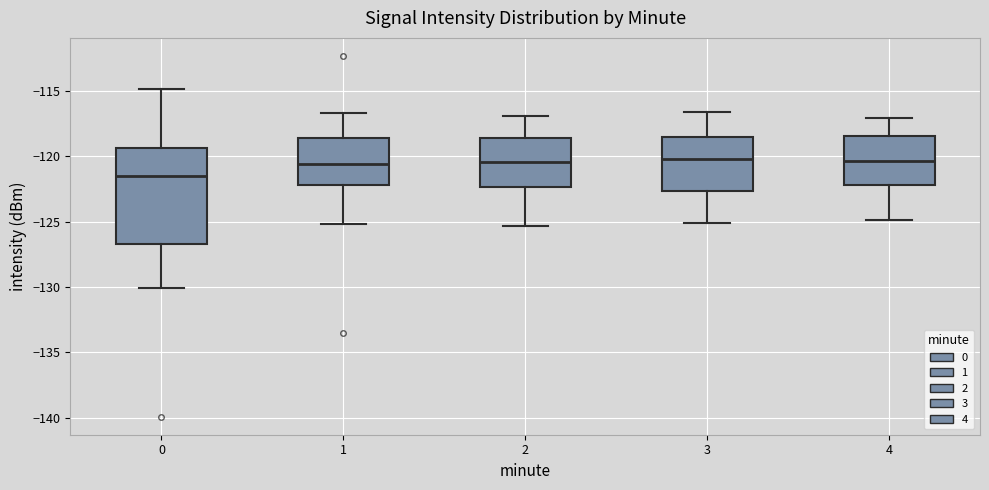

Reading left to right, read every box against the y-axis: the position of its median line, the range the box covers, and the ends of its whiskers. The values are not printed on the chart, so give them approximately, as read against the axis.

0: median -121.5, box -126.5 to -119.5, whiskers -130.0 to -115.0
1: median -120.5, box -122.0 to -118.5, whiskers -125.0 to -116.5
2: median -120.5, box -122.5 to -118.5, whiskers -125.5 to -117.0
3: median -120.0, box -122.5 to -118.5, whiskers -125.0 to -116.5
4: median -120.5, box -122.0 to -118.5, whiskers -125.0 to -117.0